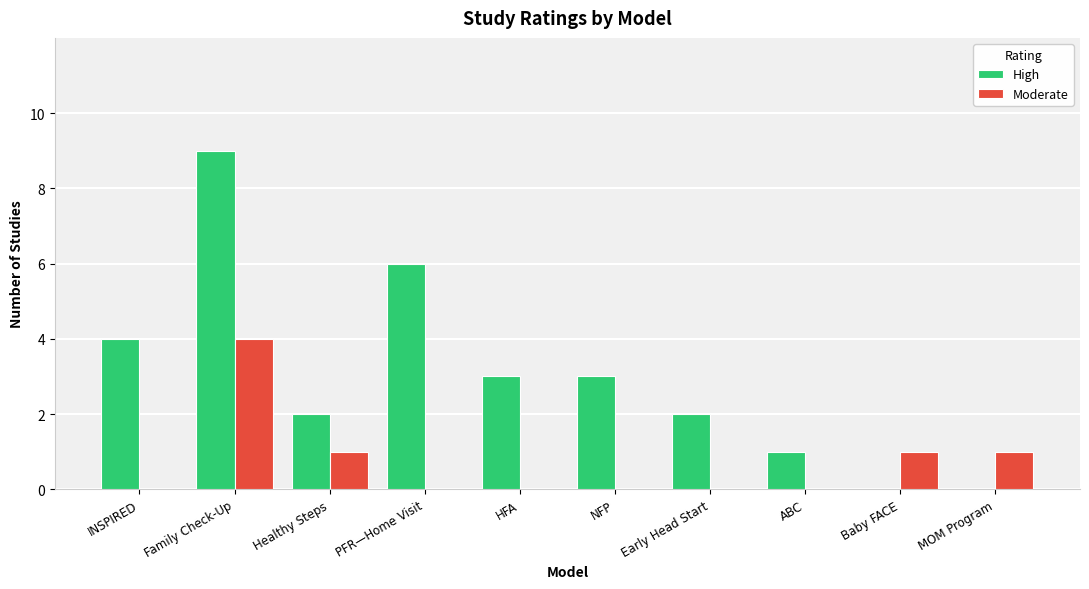

What is the maximum value shown in the chart?

9